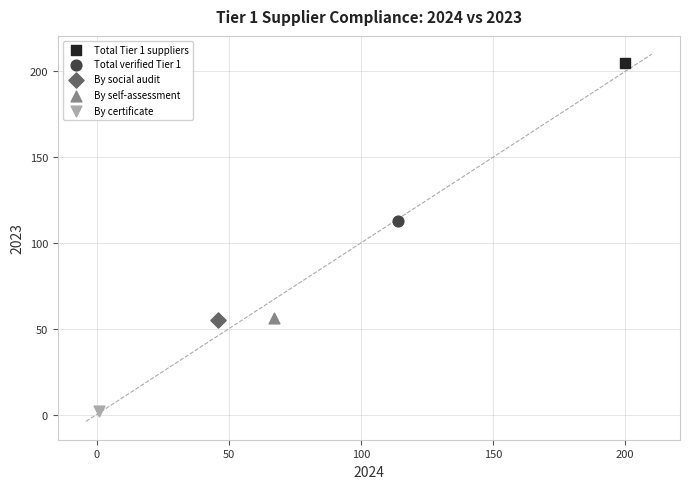

What are all the series names shown in the legend?

Total Tier 1 suppliers, Total verified Tier 1, By social audit, By self-assessment, By certificate